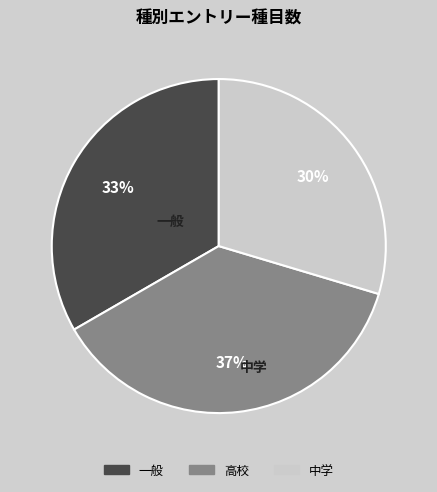

To the nearest percent, what is the difference between the largest and smallest slice percentages?

7%